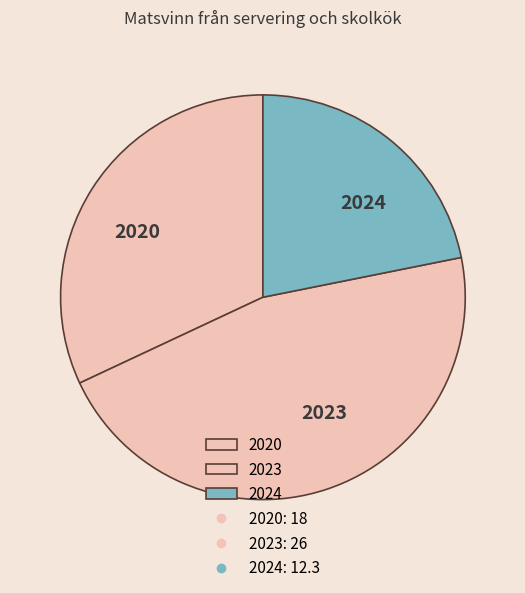

How many slices are in this pie chart?

3